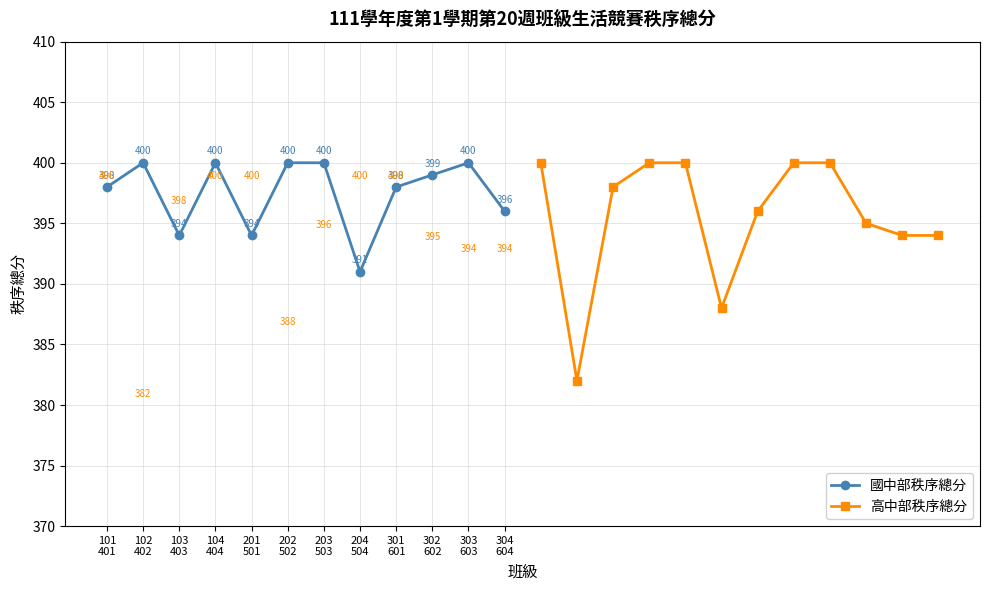

How many interior local peaks does the 國中部秩序總分 series have?

3